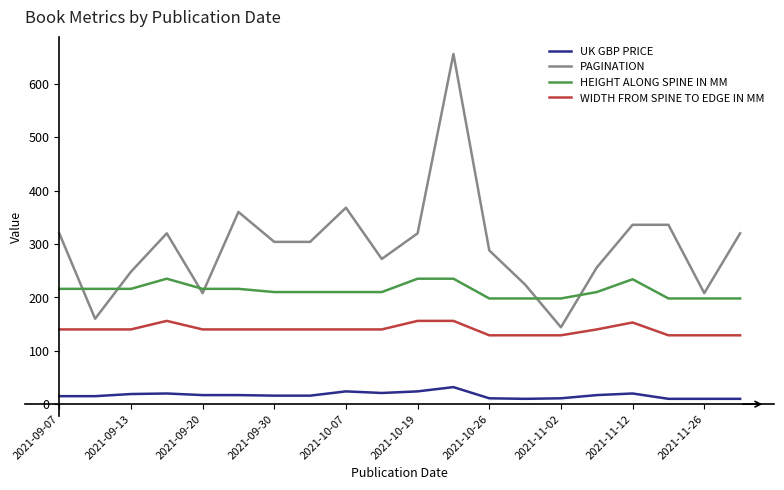

True or false: HEIGHT ALONG SPINE IN MM and WIDTH FROM SPINE TO EDGE IN MM intersect in this chart.

False